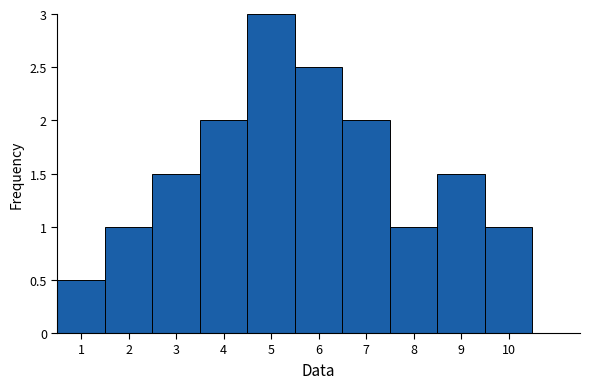

Reading left to right, transcribe this chart: for each bar, give the range it covers on the x-axis and its height. The values are not printed on the chart, so give them approximately, as read against the axis.

0.5 to 1.5: 0.5
1.5 to 2.5: 1.0
2.5 to 3.5: 1.5
3.5 to 4.5: 2.0
4.5 to 5.5: 3.0
5.5 to 6.5: 2.5
6.5 to 7.5: 2.0
7.5 to 8.5: 1.0
8.5 to 9.5: 1.5
9.5 to 10.5: 1.0